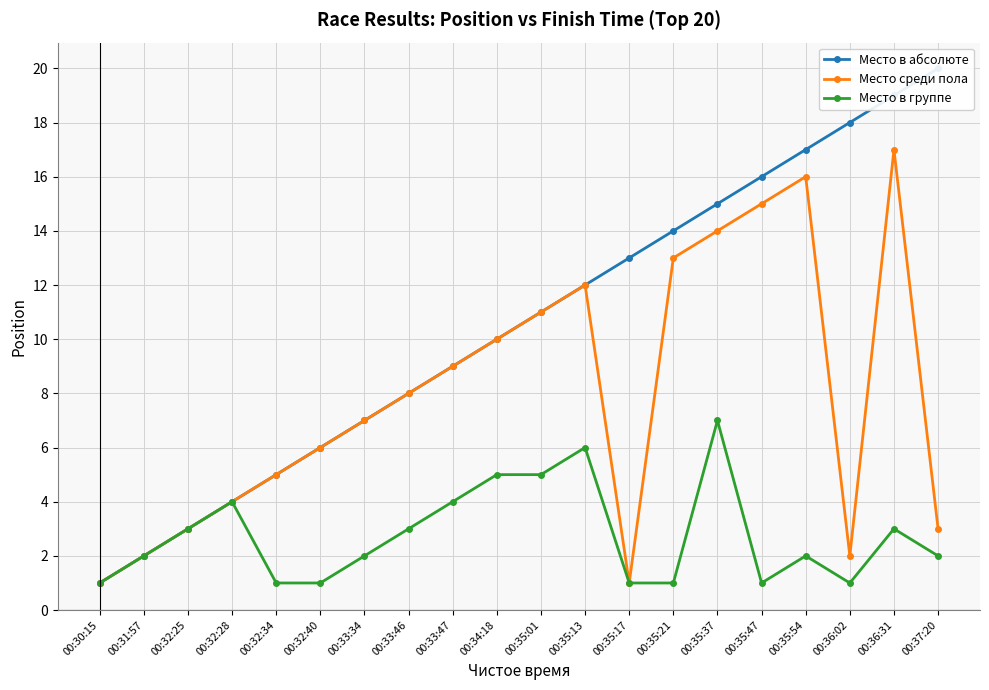

What is the label of the 20th point from the left?

00:37:20